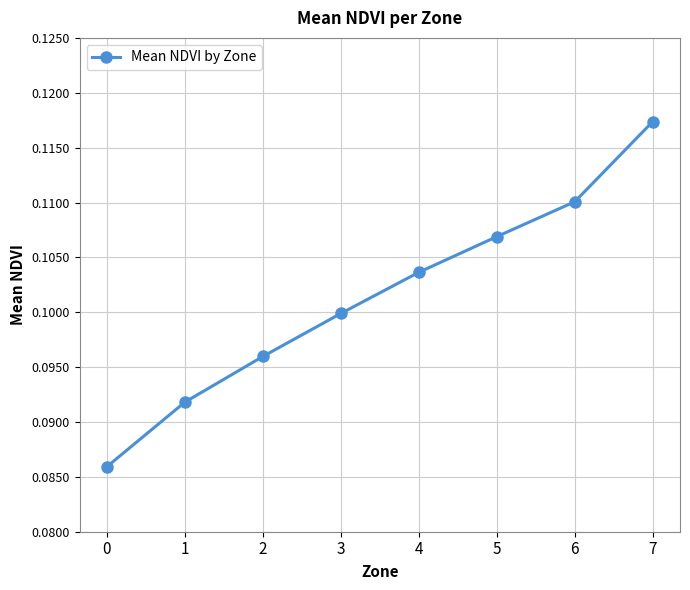

What is the sum of all values?

0.8